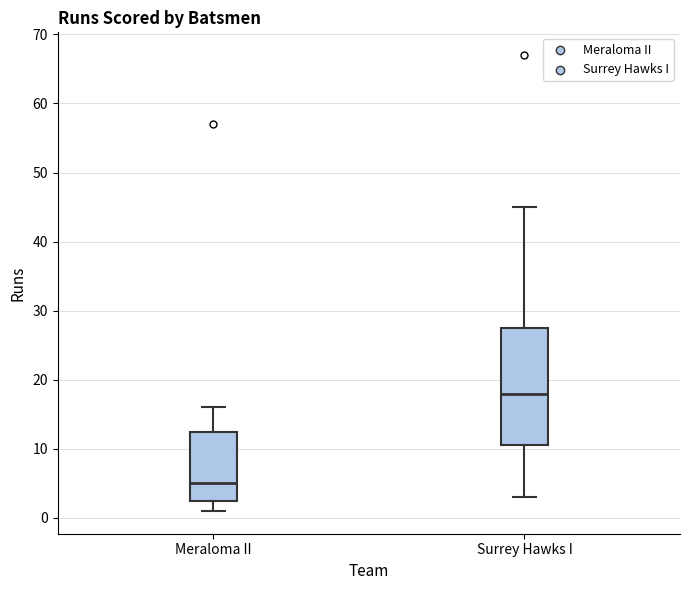

Which box is the tallest, from its lower edge to its upper edge?

Surrey Hawks I